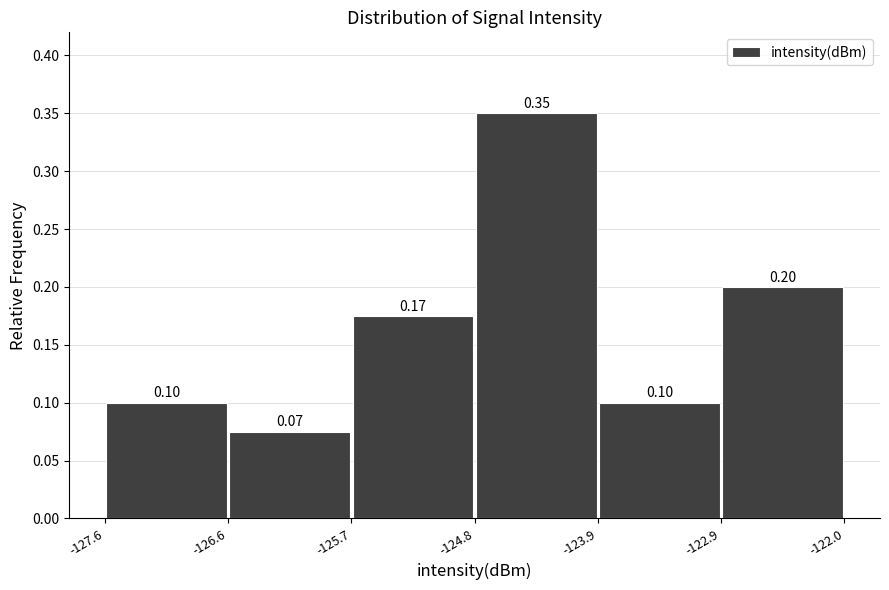

Over which range of the x-axis is the bar tallest?

-124.8 to -123.9